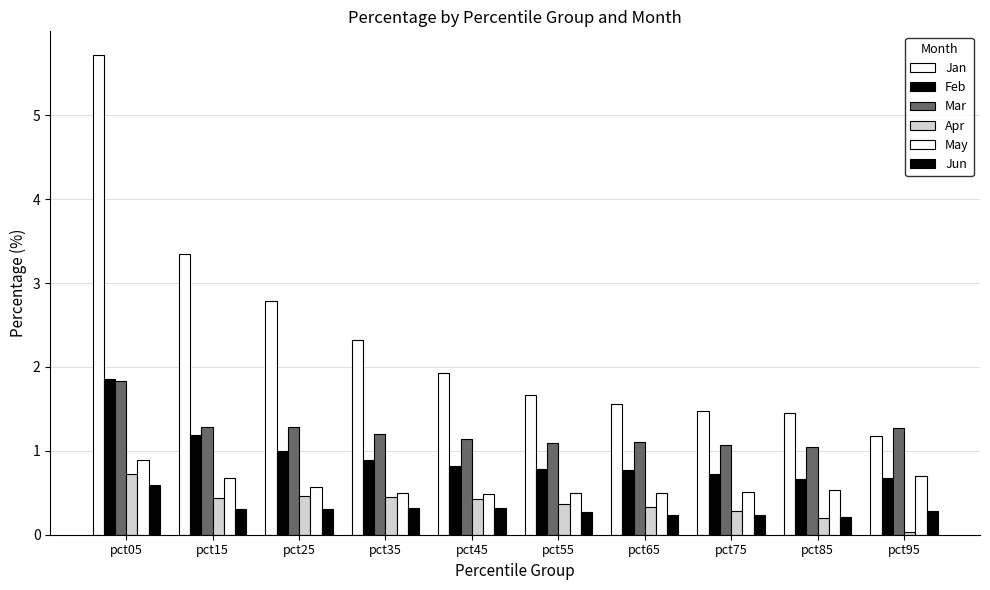

Where is Feb nearest to the value 1?

pct25